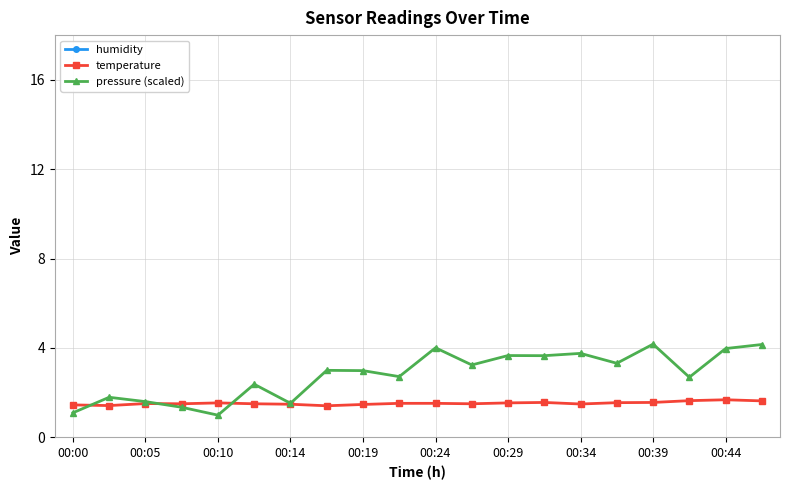

What is the value of the pressure (scaled) point at the 10th from the left?

2.7